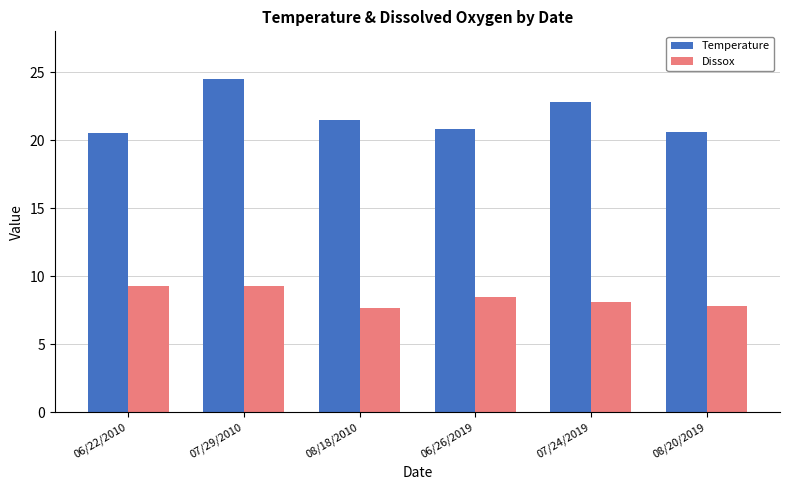

True or false: Dissox has a value of 9.3 at 06/22/2010.

True